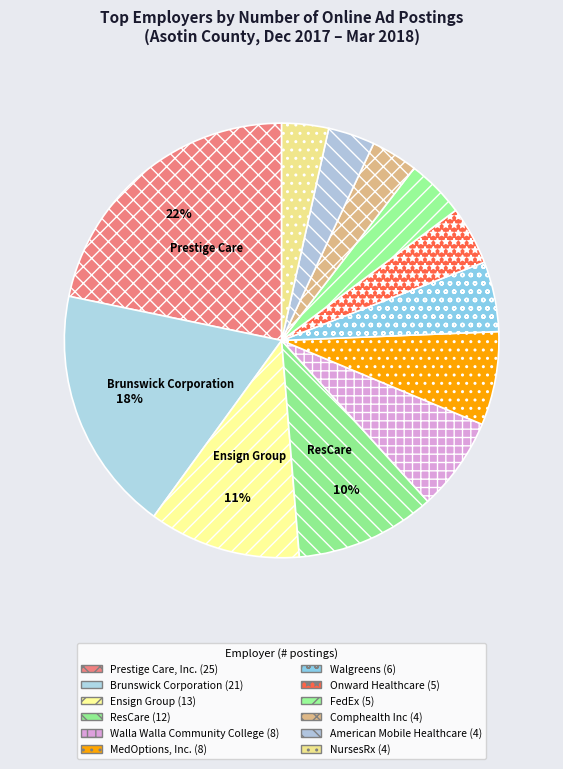

Which category has the smallest portion of the pie?

Comphealth Inc